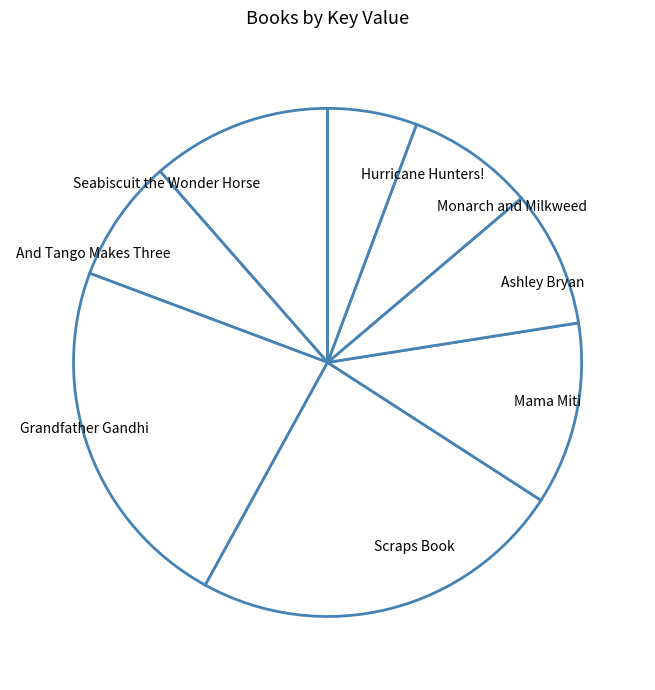

How many slices are in this pie chart?

8